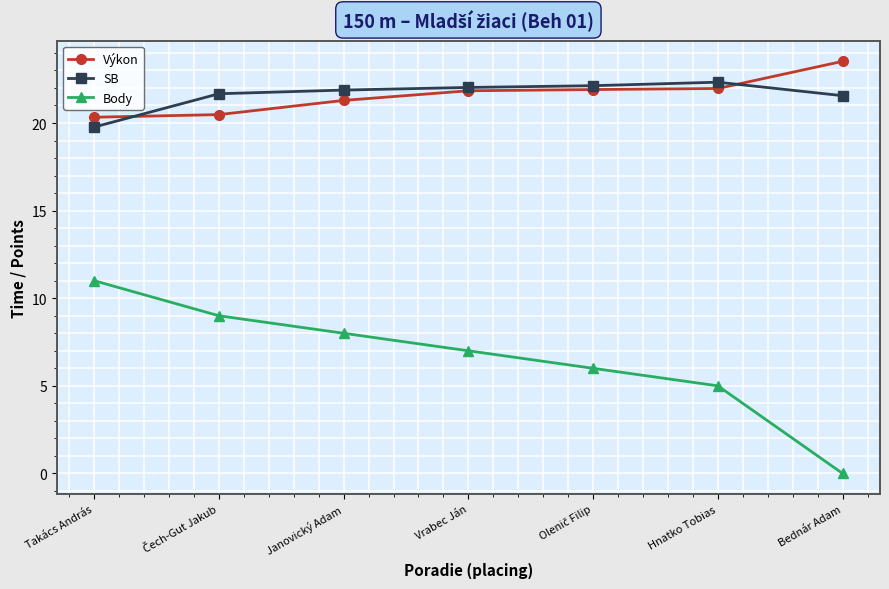

At Janovický Adam, list the series in order from smallest to largest.

Body, Výkon, SB